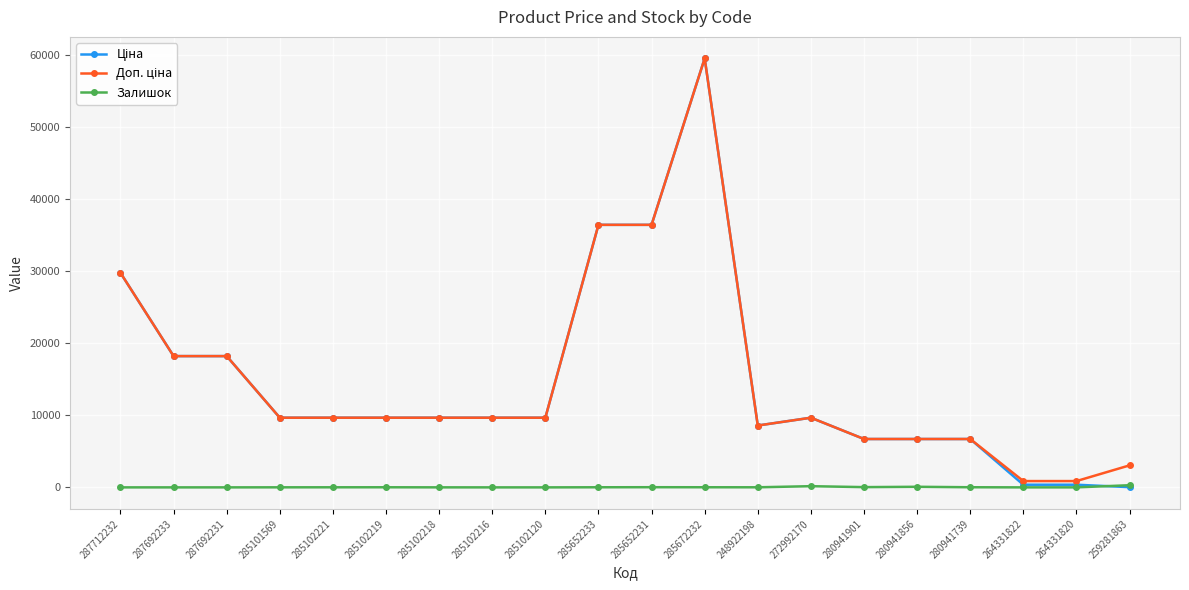

What is the label of the 4th point from the right?

280941739